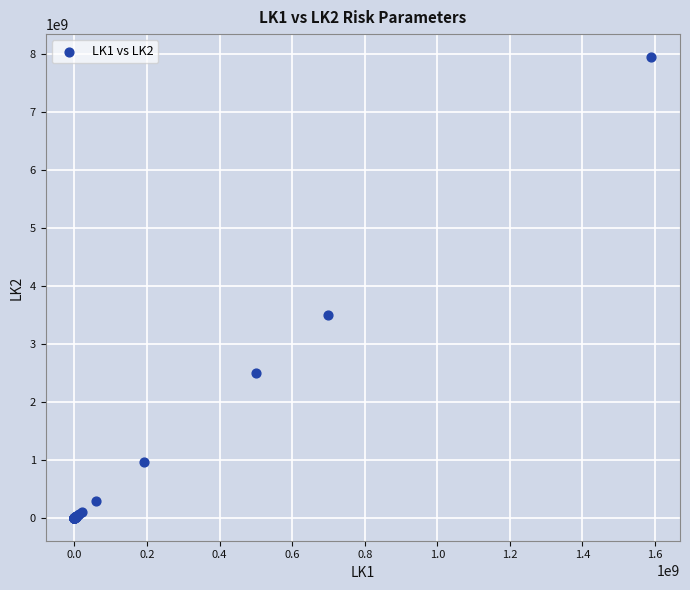

What Y value in the scatter plot is closest to 3973060235?

3500000000